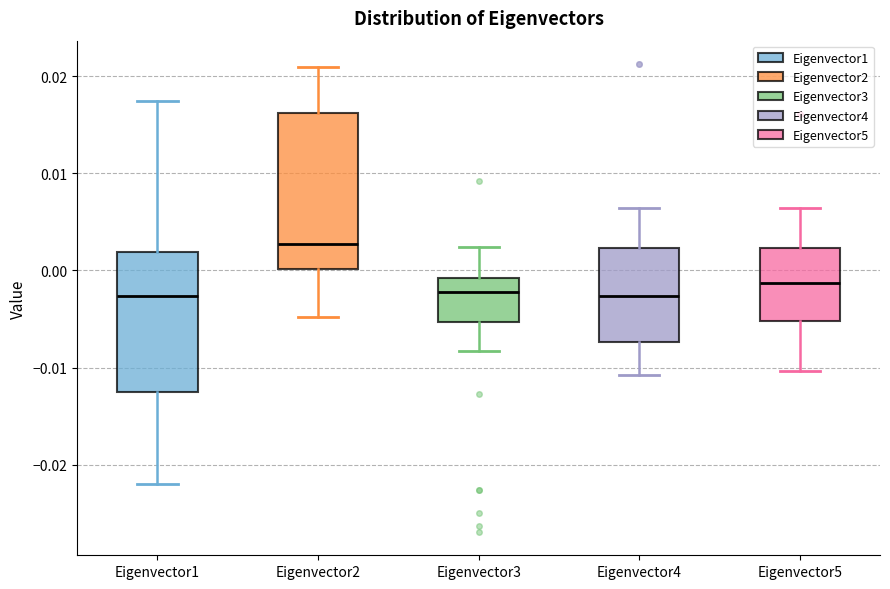

Where does the upper whisker of the box for Eigenvector5 end on the y-axis? The values are not printed on the chart, so give them approximately, as read against the axis.

0.006